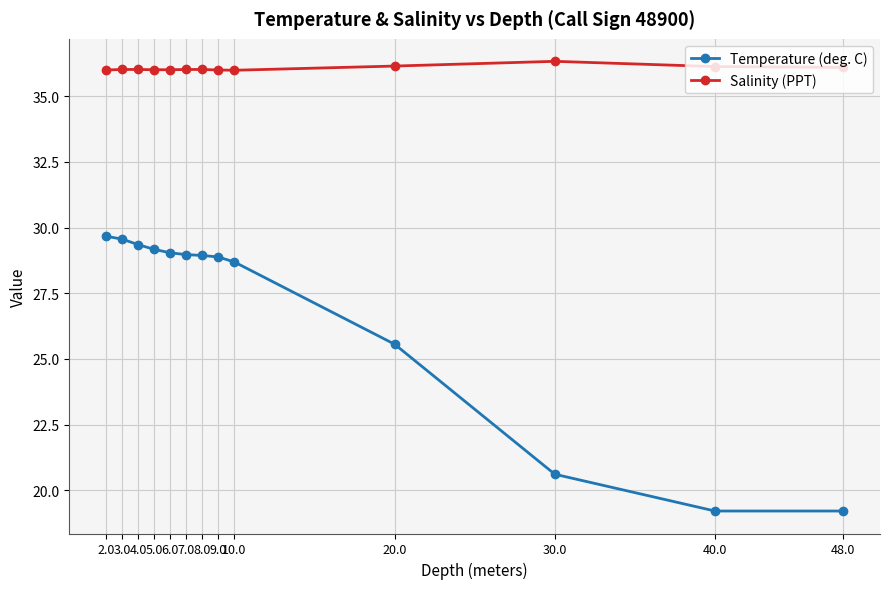

What is the difference between the maximum and minimum values in the Temperature (deg. C) series?

10.5